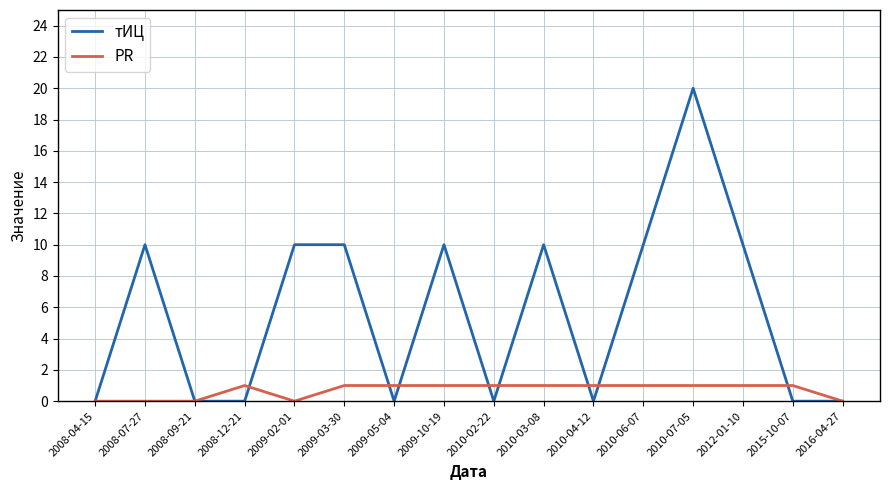

Does the chart display data point markers on the line(s)?

No